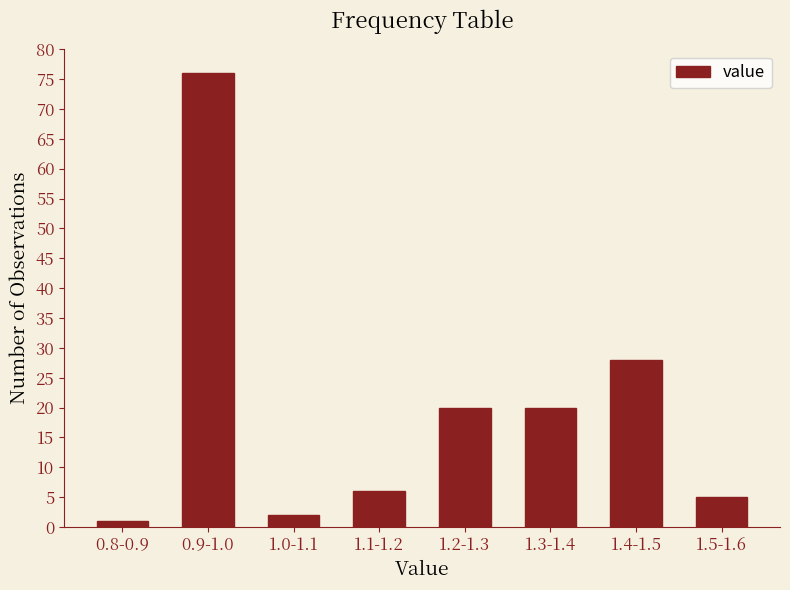

Reading right to left, transcribe all the data shown in this chart.

5	28	20	20	6	2	76	1